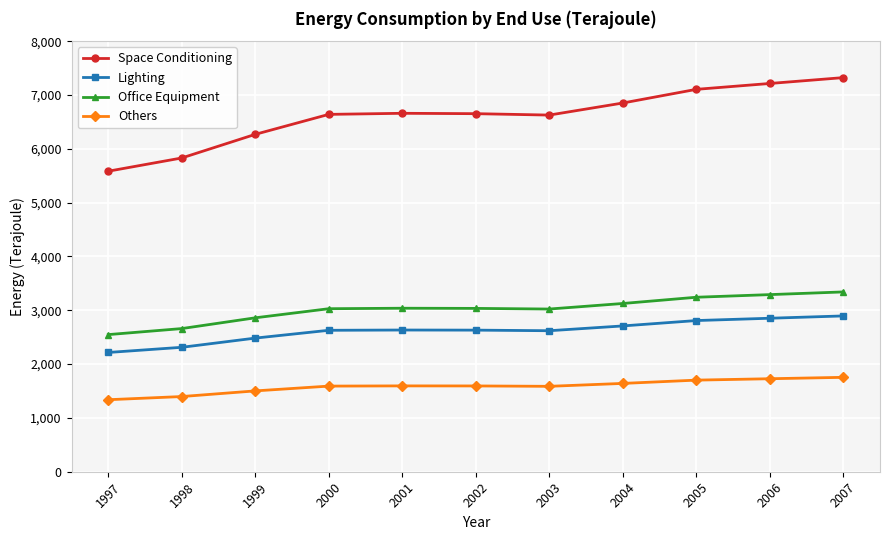

At how many categories does at least one series exceed 5772?

10